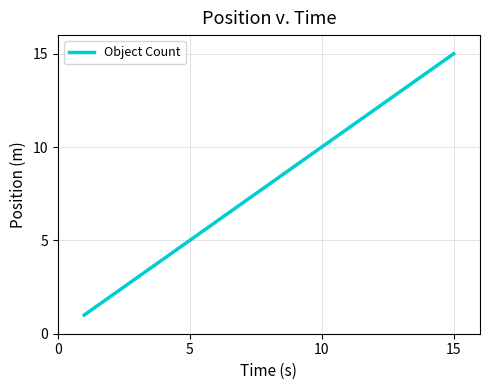

What is the difference between the maximum and minimum values?

14